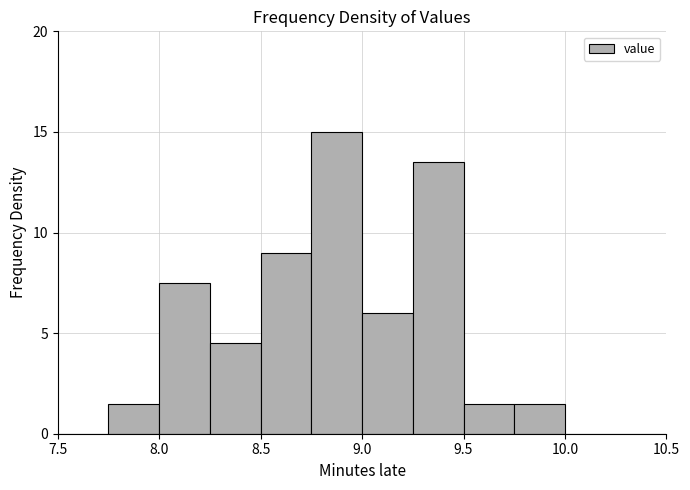

Reading left to right, transcribe this chart: for each bar, give the range it covers on the x-axis and its height. The values are not printed on the chart, so give them approximately, as read against the axis.

7.50 to 7.75: 0
7.75 to 8.00: 1.5
8.00 to 8.25: 7.5
8.25 to 8.50: 4.5
8.50 to 8.75: 9.0
8.75 to 9.00: 15.0
9.00 to 9.25: 6.0
9.25 to 9.50: 13.5
9.50 to 9.75: 1.5
9.75 to 10.00: 1.5
10.00 to 10.25: 0
10.25 to 10.50: 0